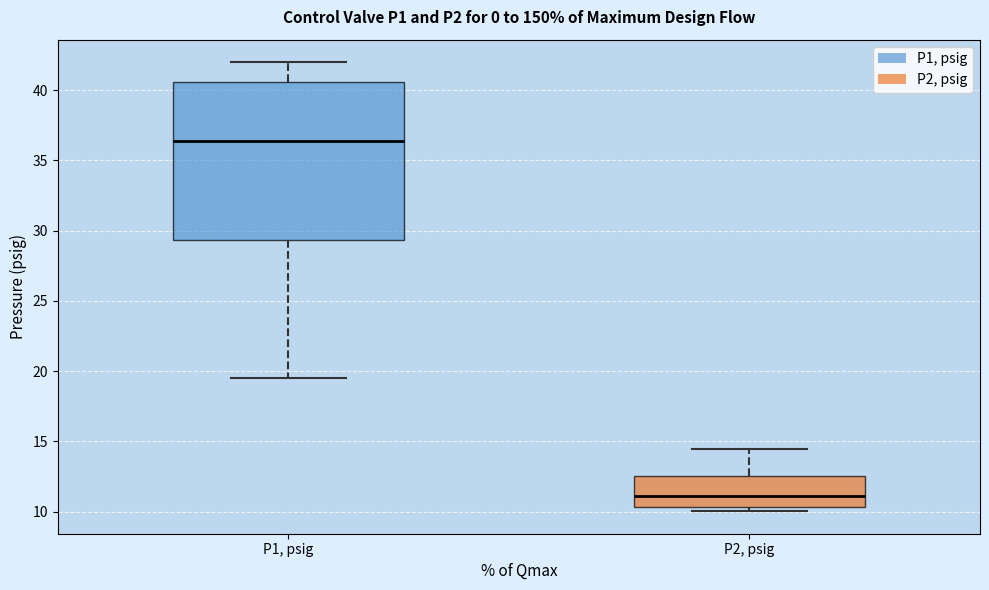

Where does the lower whisker of the box for P1, psig end on the y-axis? The values are not printed on the chart, so give them approximately, as read against the axis.

19.5